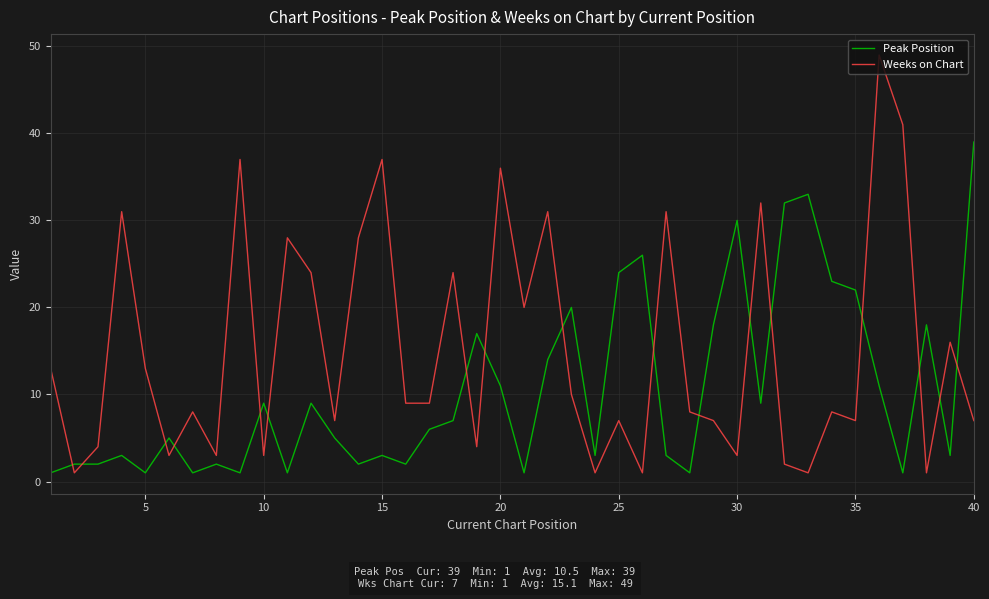

Which series has the widest spread of values?

Weeks on Chart